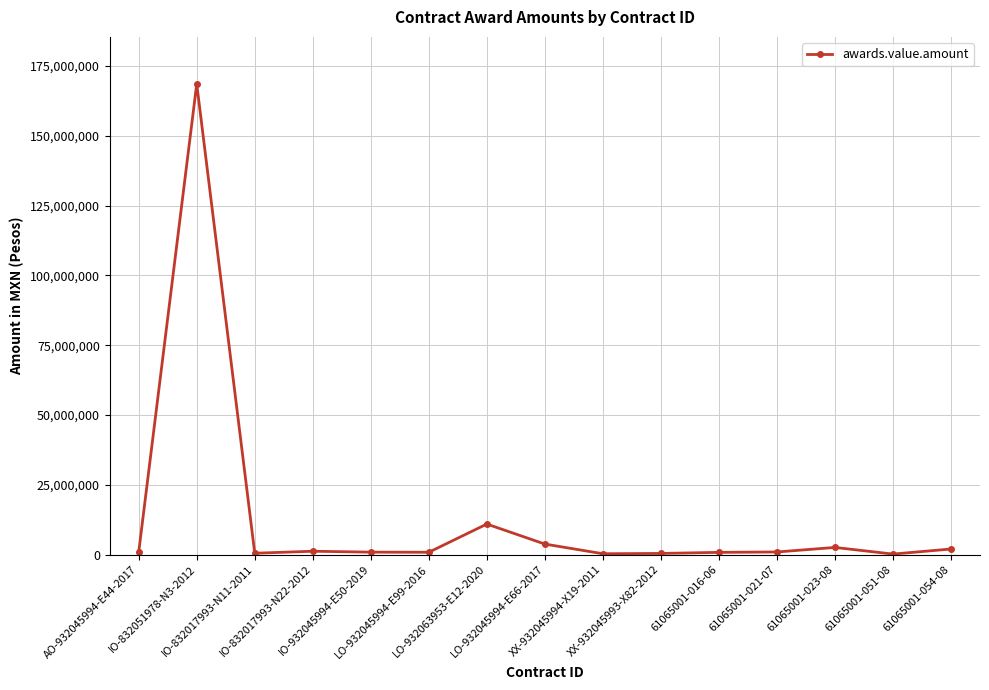

What is the value of the 15th point from the left?

1987286.7